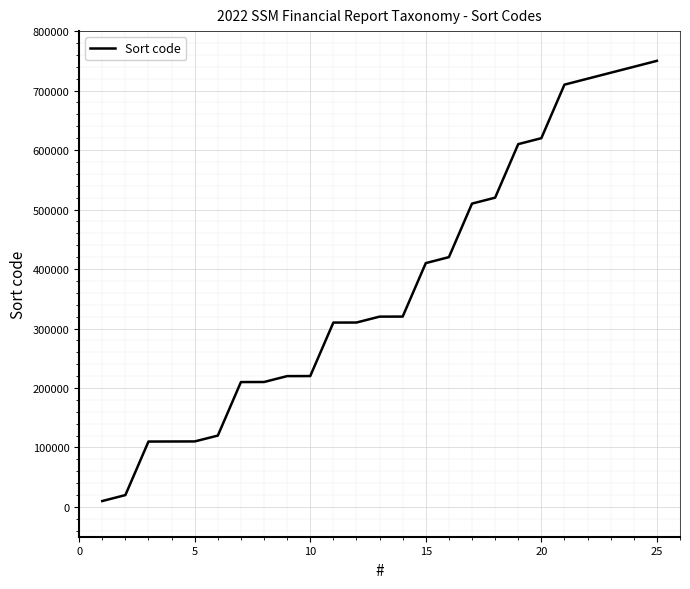

What is the maximum value shown in the chart?

750000